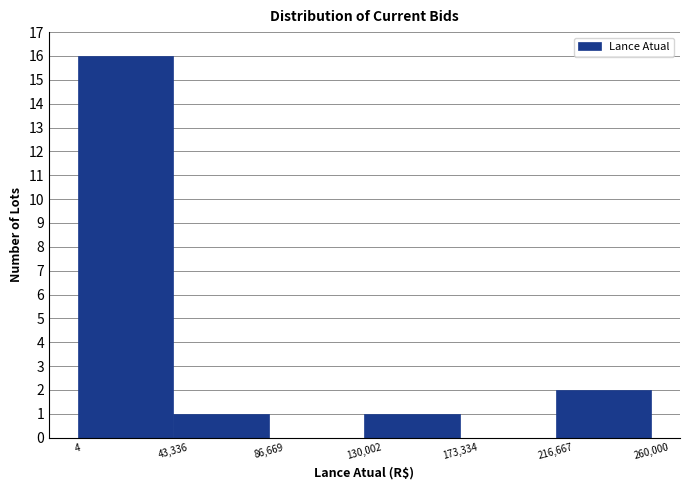

Reading left to right, list every bar in this chart as the range it spans on the x-axis followed by its height. The values are not printed on the chart, so give them approximately, as read against the axis.

4 to 43,336: 16
43,336 to 86,669: 1
86,669 to 130,002: 0
130,002 to 173,334: 1
173,334 to 216,667: 0
216,667 to 260,000: 2